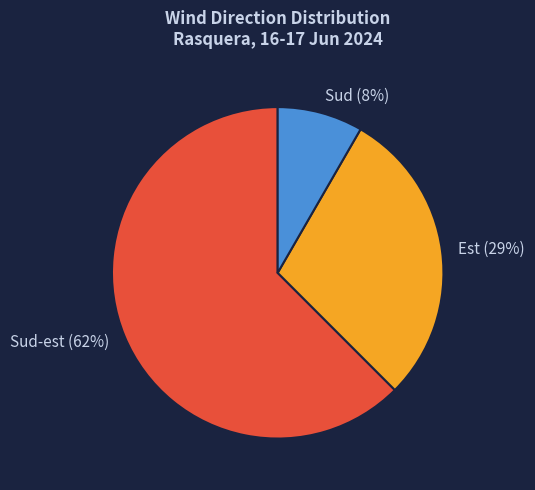

Which category has the biggest portion of the pie?

Sud-est